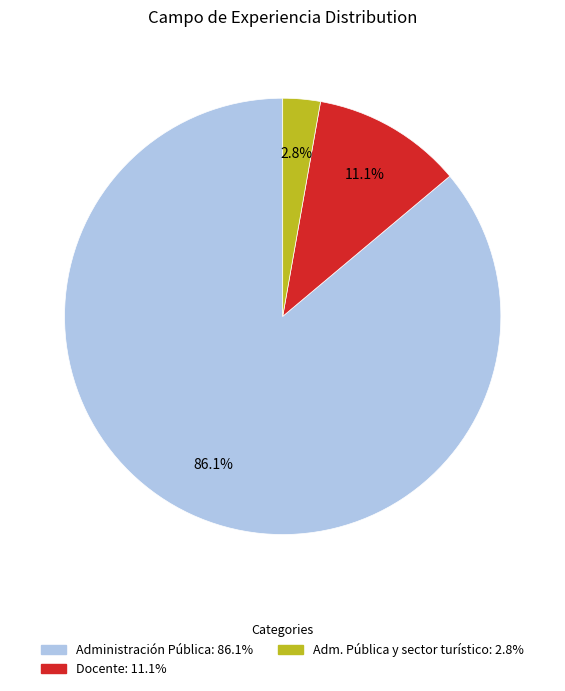

How many segments does this pie chart have?

3